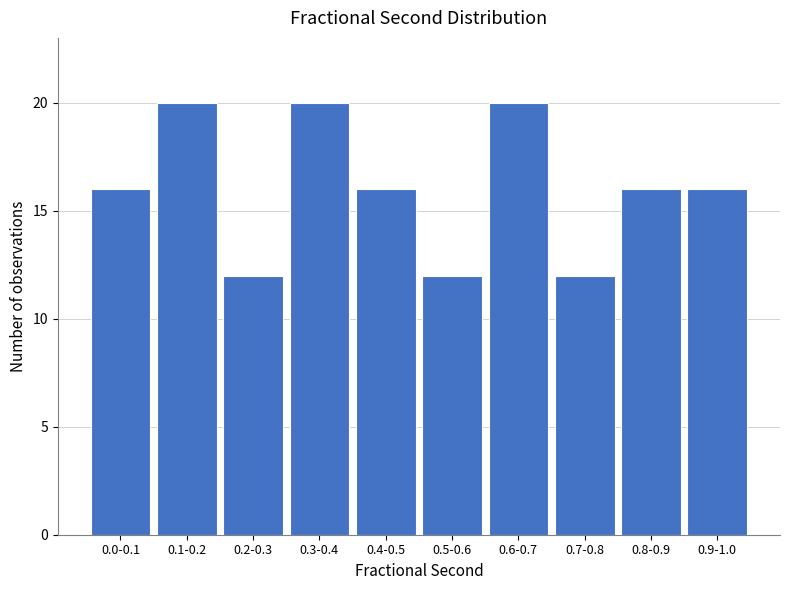

Reading right to left, list all the values displayed in this chart.

0.9-1.0=16	0.8-0.9=16	0.7-0.8=12	0.6-0.7=20	0.5-0.6=12	0.4-0.5=16	0.3-0.4=20	0.2-0.3=12	0.1-0.2=20	0.0-0.1=16